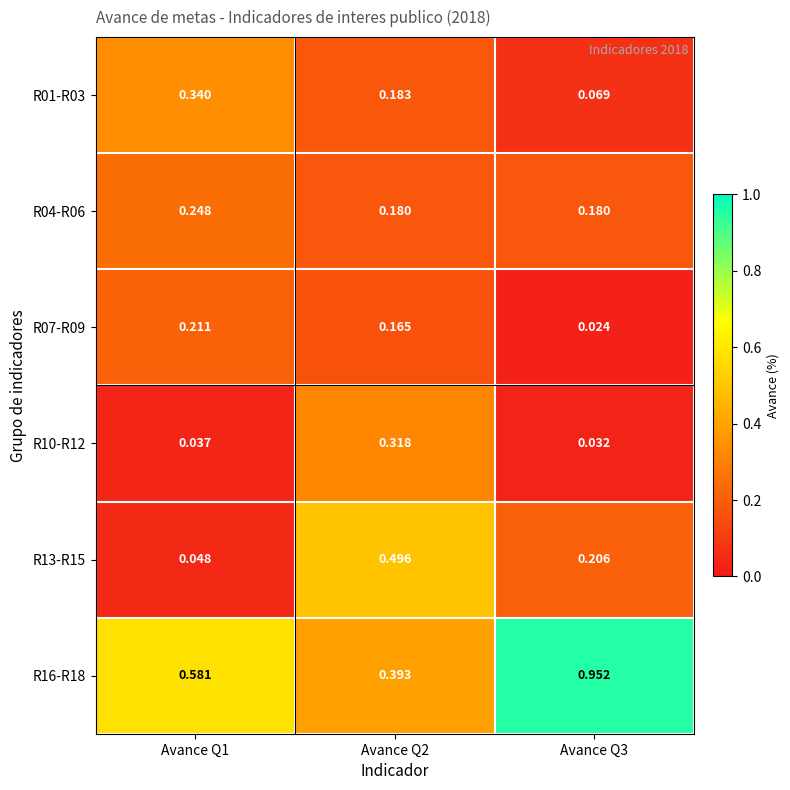

Which series has the largest range (max minus min)?

R16-R18